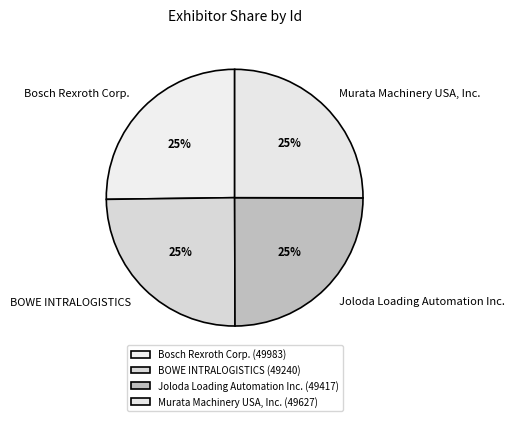

To the nearest percent, what is the average slice percentage?

25%